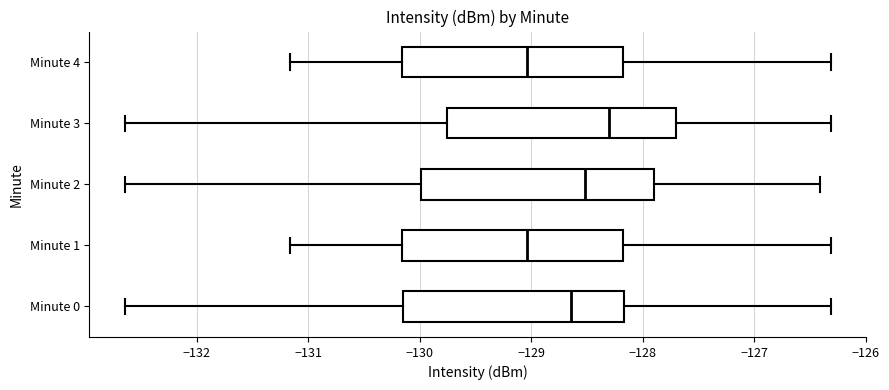

Where does the right whisker of the box for Minute 1 end on the x-axis? The values are not printed on the chart, so give them approximately, as read against the axis.

-126.3